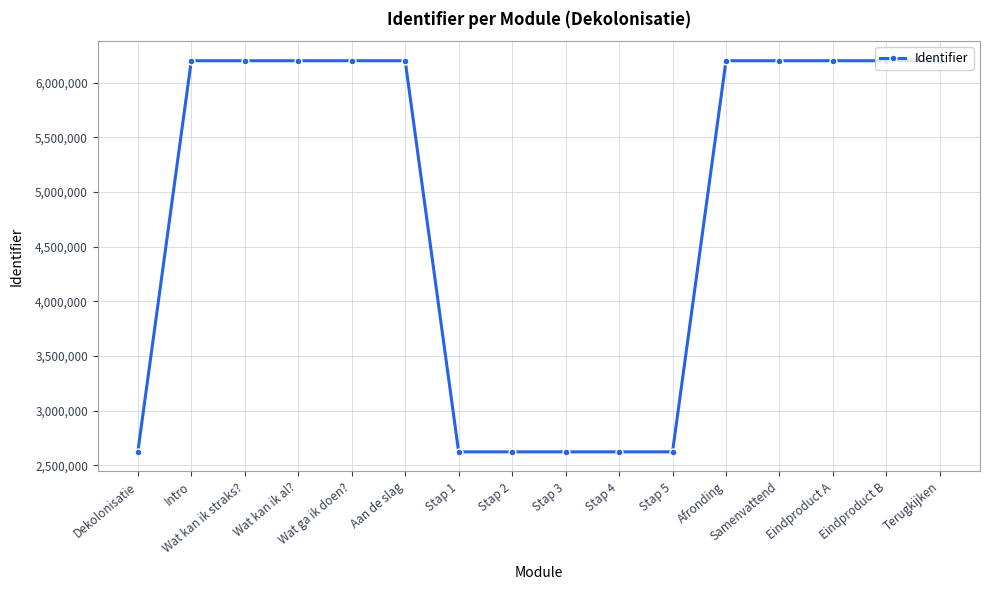

What is the label of the 2nd point from the left?

Intro